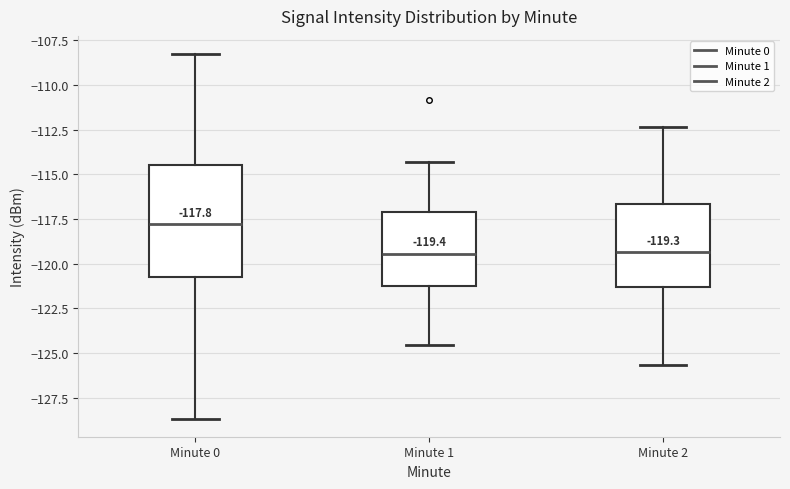

Which box is the tallest, from its lower edge to its upper edge?

Minute 0